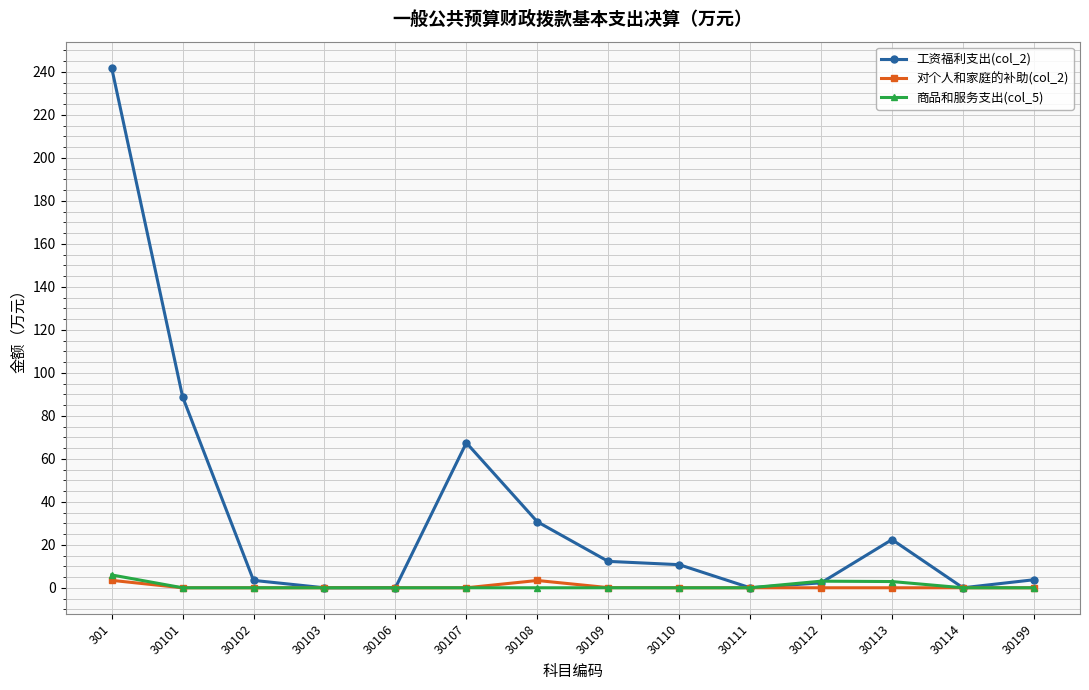

Which series has the largest total across all categories?

工资福利支出(col_2)